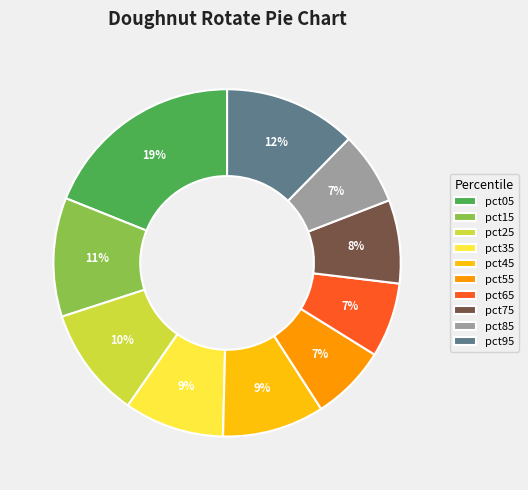

Is the sum of pct95 and pct75 greater than half?

No